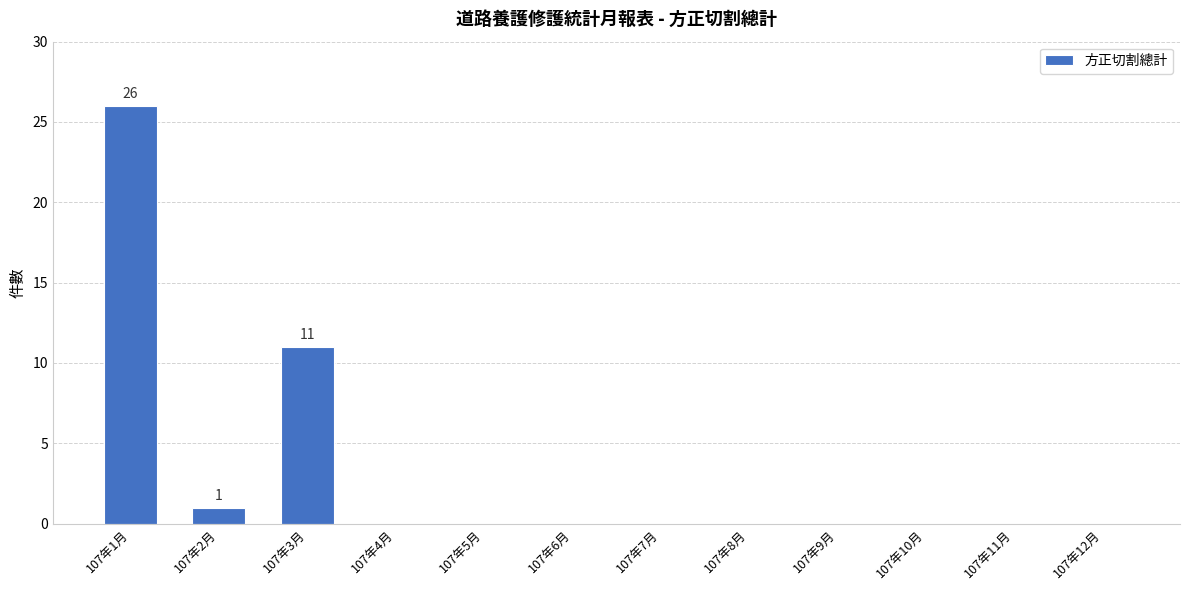

Where is the data nearest to the value 13?

107年3月